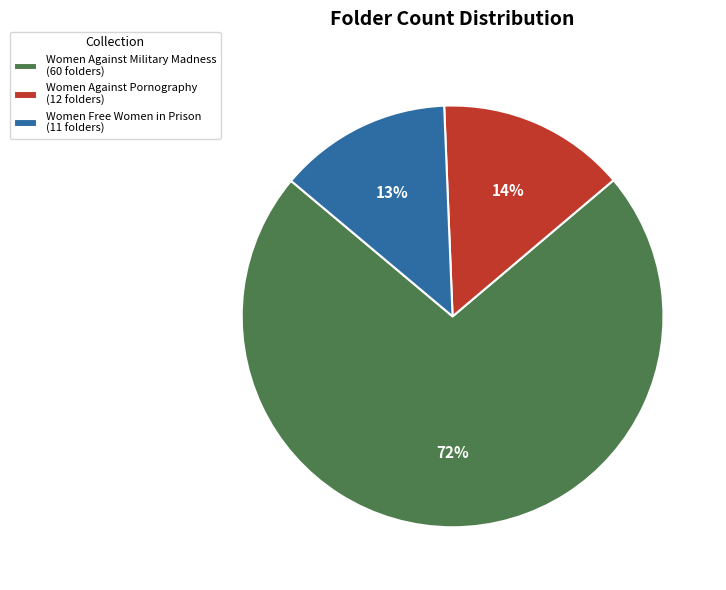

How many slices are in this pie chart?

3